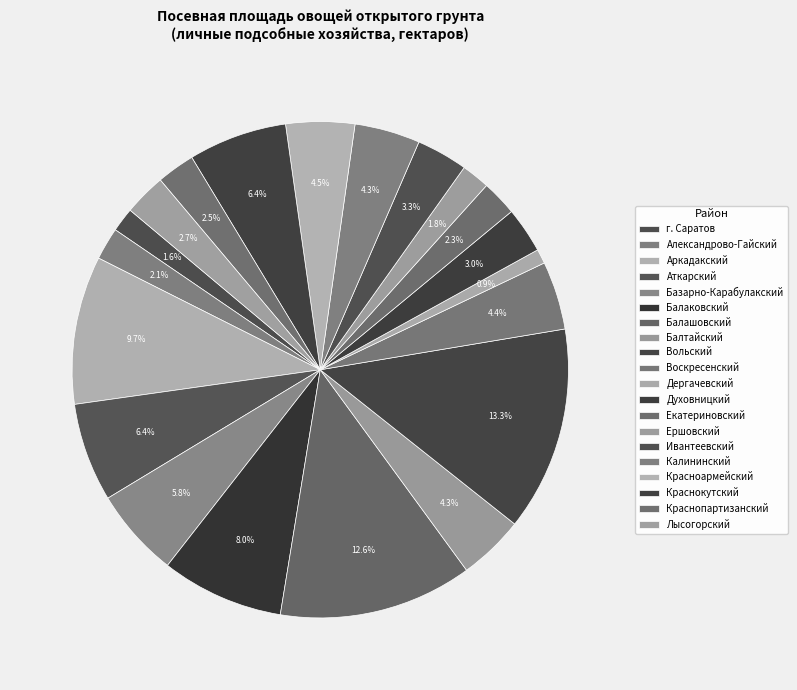

True or false: г. Саратов accounts for 16% of the total.

False